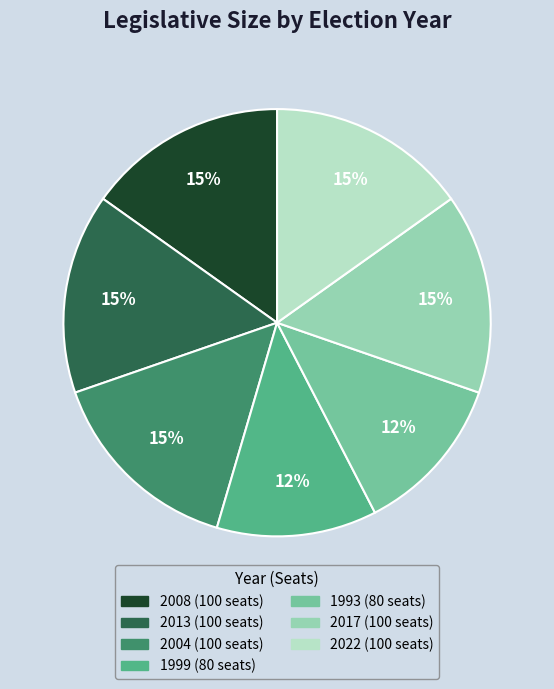

What percentage is the 1999 slice, to the nearest percent?

12%